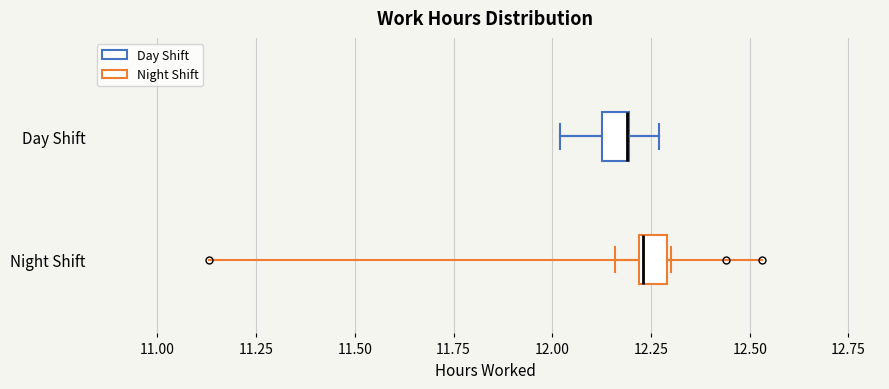

Where does the left whisker of the box for Night Shift end on the x-axis? The values are not printed on the chart, so give them approximately, as read against the axis.

12.15